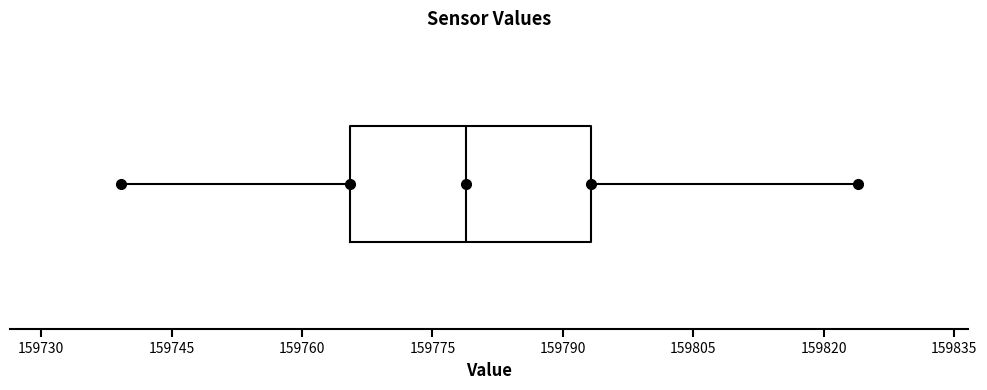

Read this box plot against the x-axis: the position of the median line, the range covered by the box, and the ends of both whiskers. The values are not printed on the chart, so give them approximately, as read against the axis.

median 159778, box 159766 to 159794, whiskers 159740 to 159824